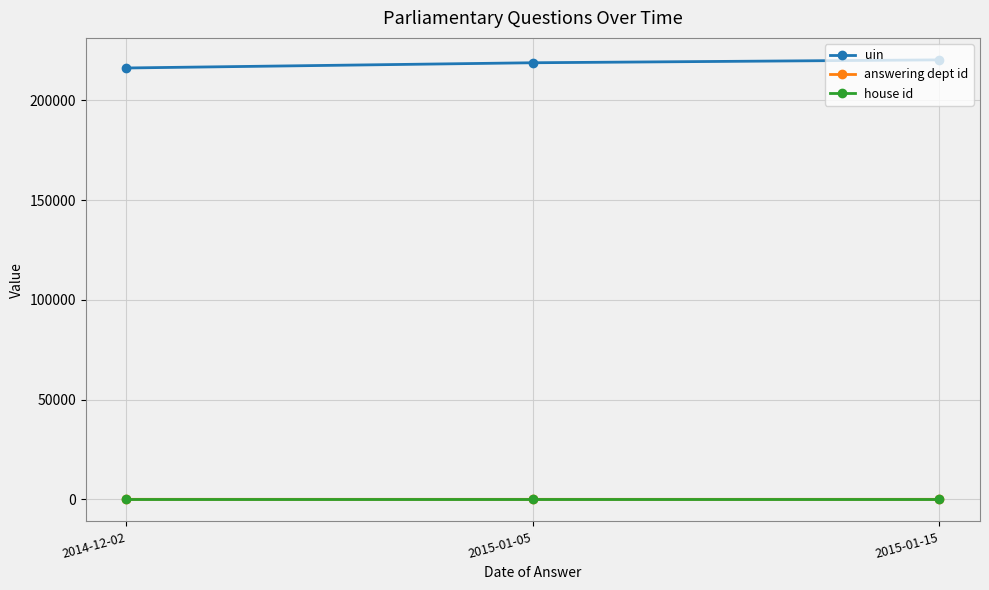

Where is uin nearest to the value 218312?

2015-01-05